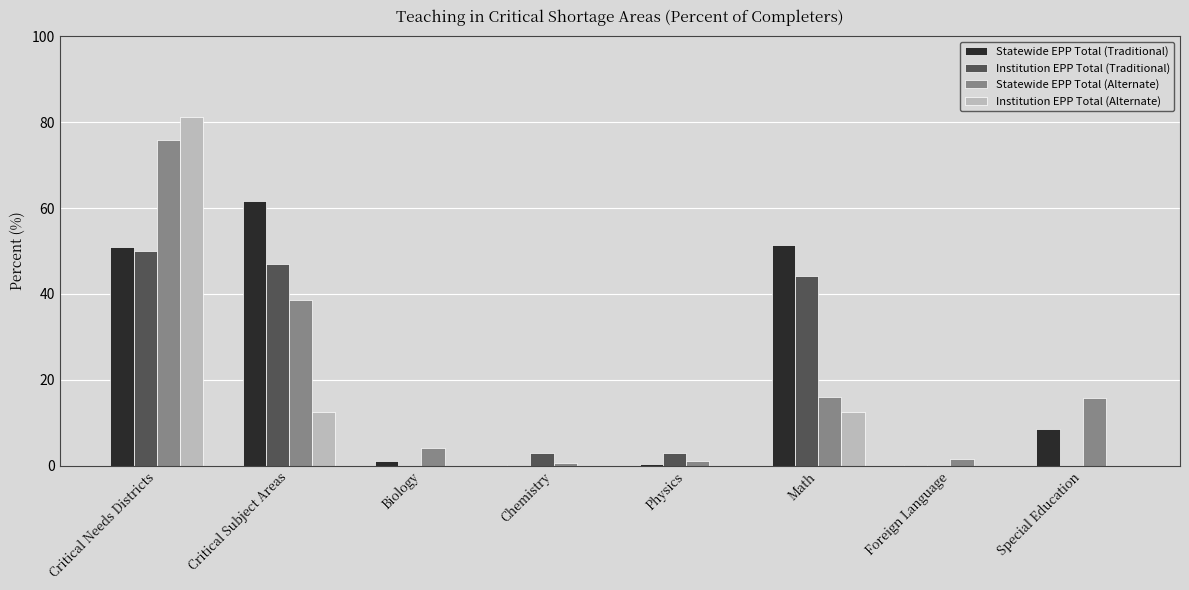

At which category is the sum across all series the highest?

Critical Needs Districts